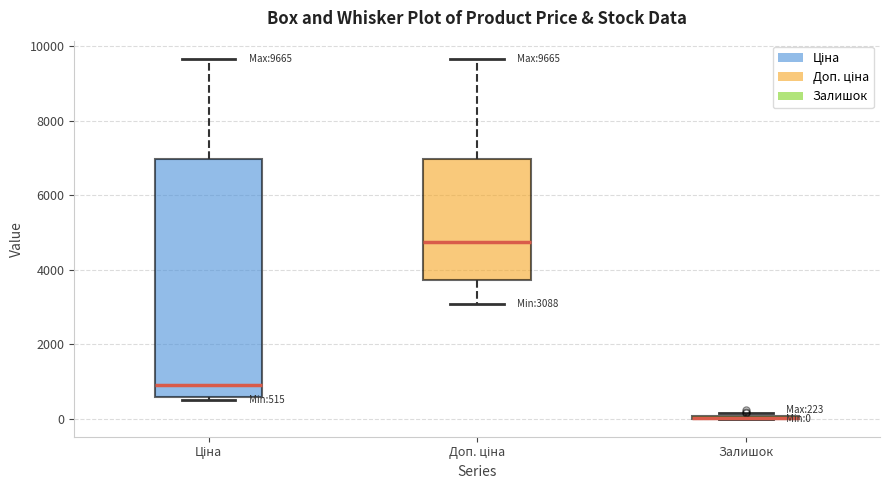

Which box is the tallest, from its lower edge to its upper edge?

Ціна